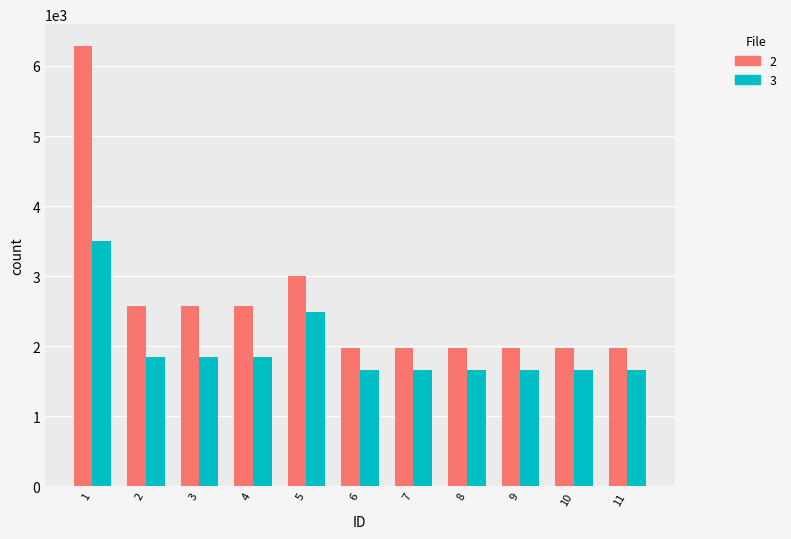

What is the difference between the highest and lowest values at 10?

313.1